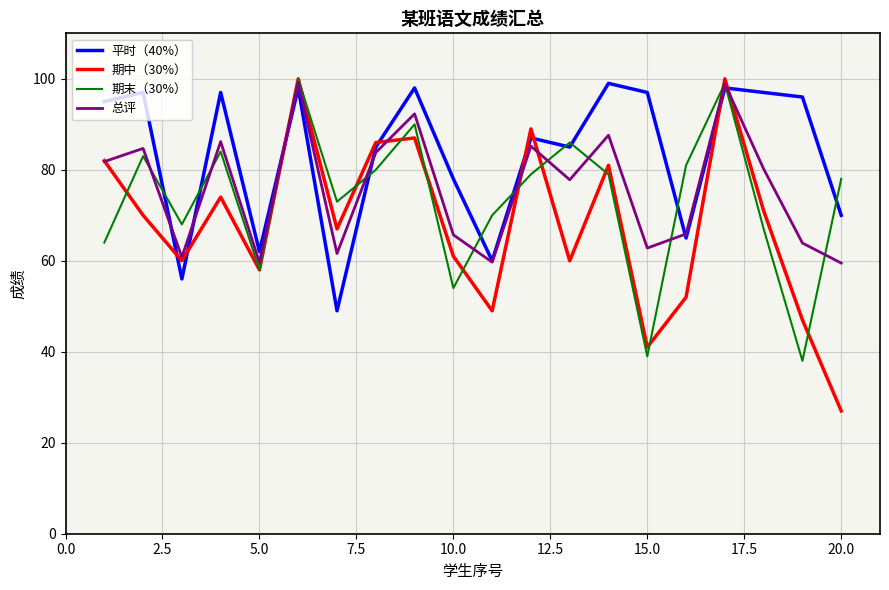

What is the maximum value shown in the chart?

100.0